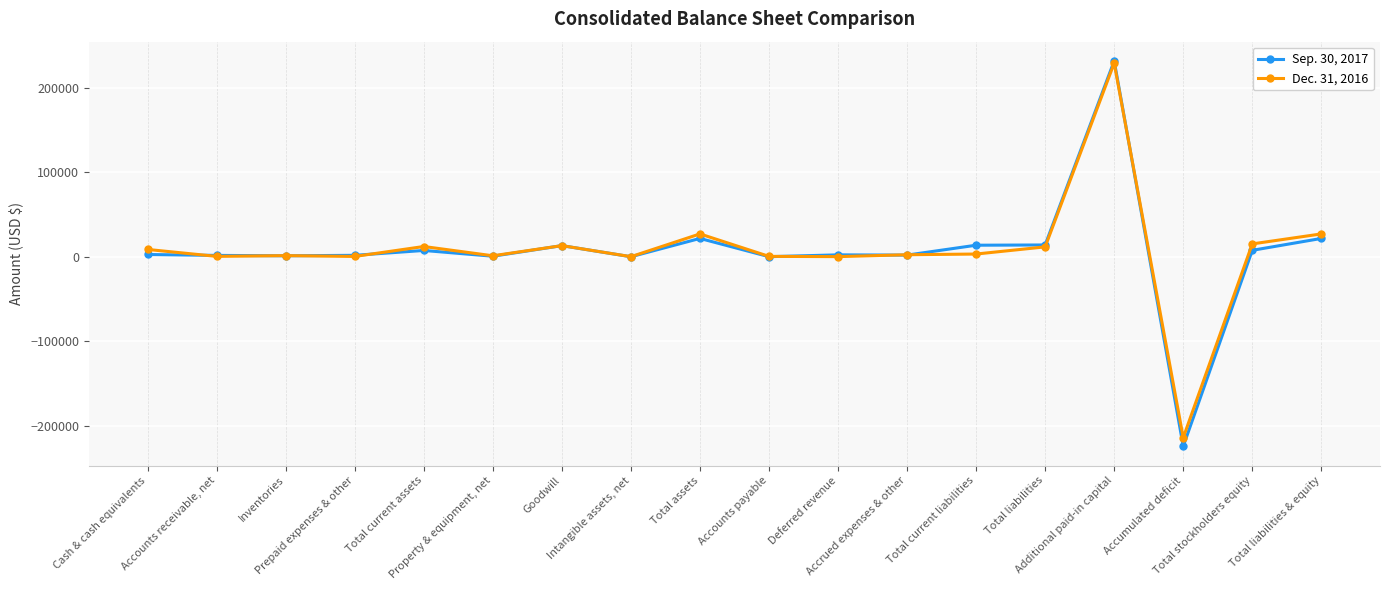

Rank the series by their average value, from lowest to highest.

Sep. 30, 2017, Dec. 31, 2016